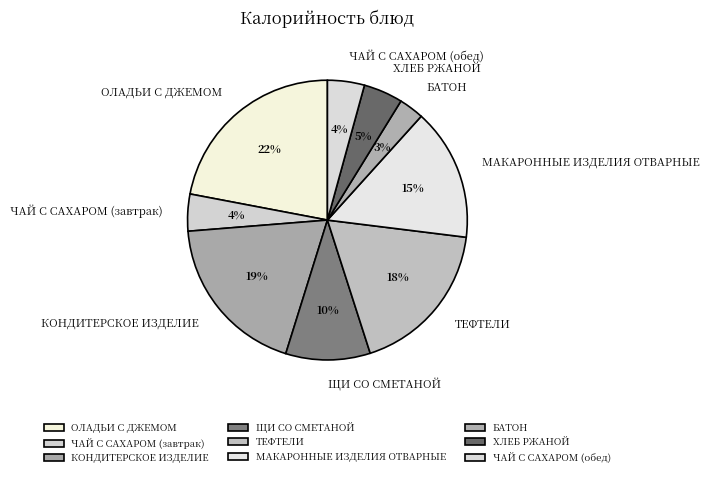

Is it true that ЧАЙ С САХАРОМ (завтрак) is 17% of the pie?

False